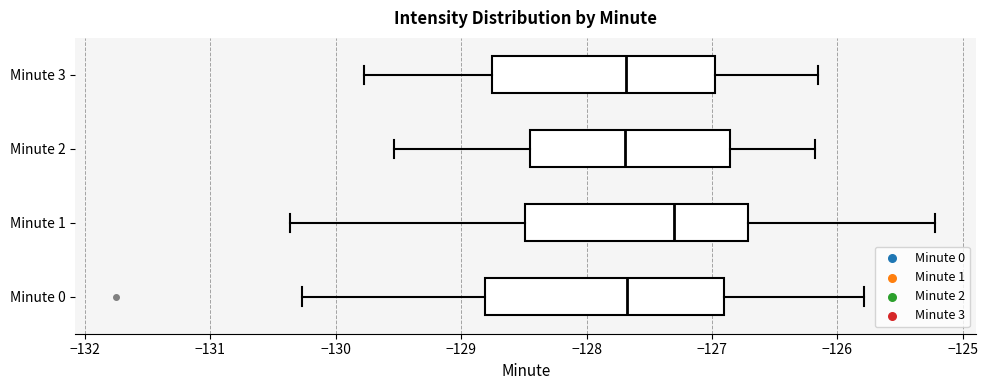

Reading bottom to top, transcribe this box plot: for each box, give where its median line is, the range the box spans, and where its two whiskers end, as read against the x-axis. The values are not printed on the chart, so give them approximately, as read against the axis.

Minute 0: median -127.7, box -128.8 to -126.9, whiskers -130.3 to -125.8
Minute 1: median -127.3, box -128.5 to -126.7, whiskers -130.4 to -125.2
Minute 2: median -127.7, box -128.5 to -126.9, whiskers -129.5 to -126.2
Minute 3: median -127.7, box -128.8 to -127.0, whiskers -129.8 to -126.2